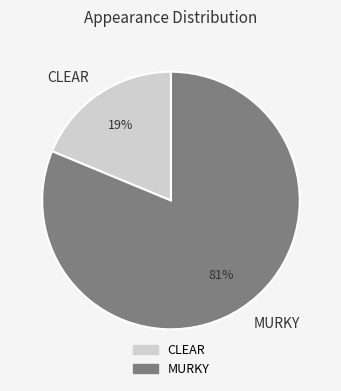

To the nearest percent, what portion does MURKY represent?

81%